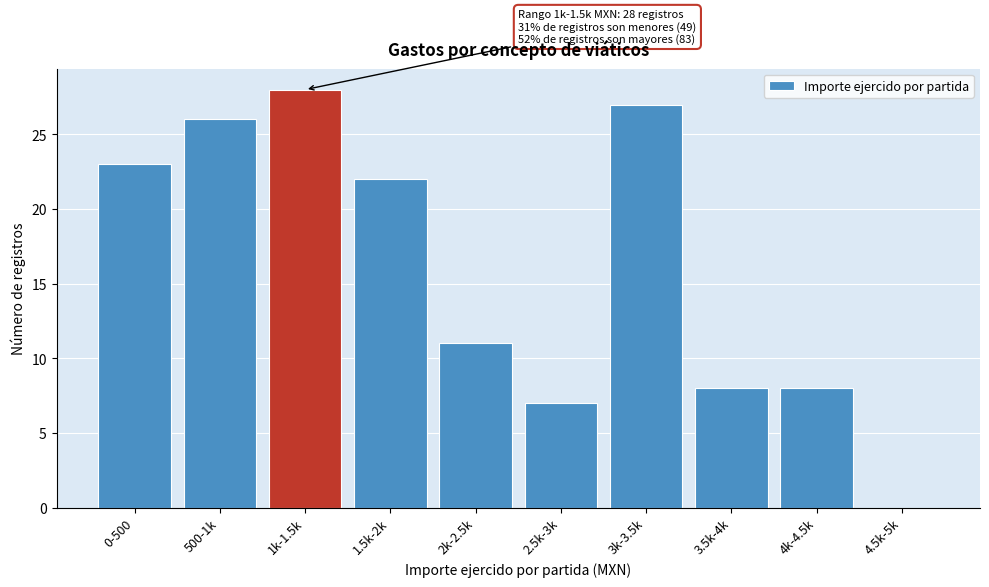

Reading left to right, what are all the values shown in this chart?

0-500=23	500-1k=26	1k-1.5k=28	1.5k-2k=22	2k-2.5k=11	2.5k-3k=7	3k-3.5k=27	3.5k-4k=8	4k-4.5k=8	4.5k-5k=0